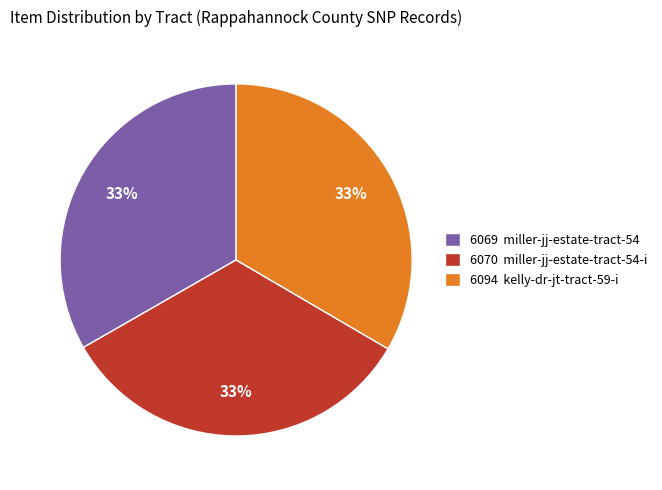

How many segments does this pie chart have?

3